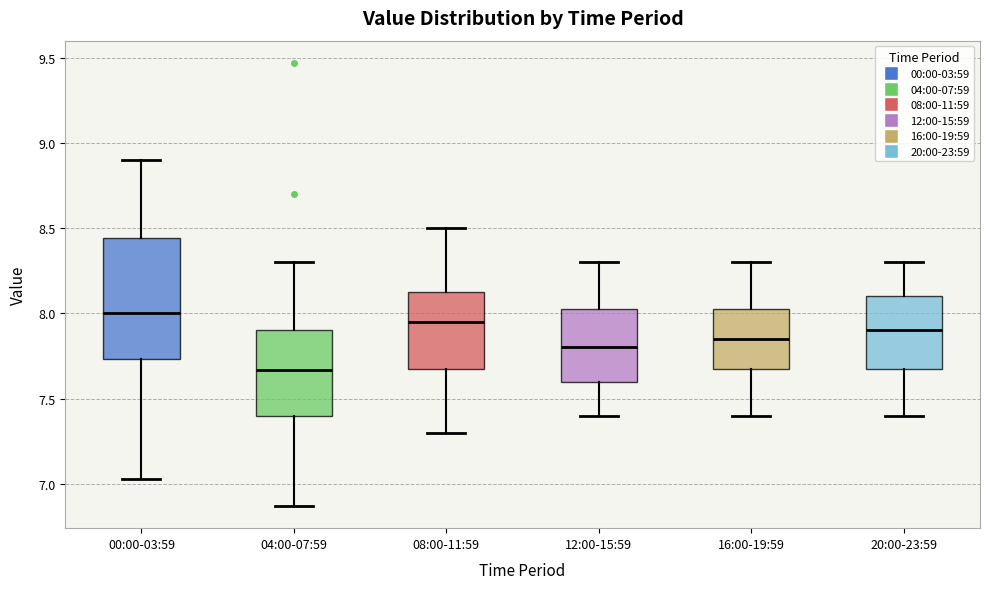

Reading left to right, transcribe this box plot: for each box, give where its median line is, the range the box spans, and where its two whiskers end, as read against the y-axis. The values are not printed on the chart, so give them approximately, as read against the axis.

00:00-03:59: median 8.00, box 7.75 to 8.45, whiskers 7.05 to 8.90
04:00-07:59: median 7.65, box 7.40 to 7.90, whiskers 6.85 to 8.30
08:00-11:59: median 7.95, box 7.70 to 8.15, whiskers 7.30 to 8.50
12:00-15:59: median 7.80, box 7.60 to 8.05, whiskers 7.40 to 8.30
16:00-19:59: median 7.85, box 7.70 to 8.05, whiskers 7.40 to 8.30
20:00-23:59: median 7.90, box 7.70 to 8.10, whiskers 7.40 to 8.30